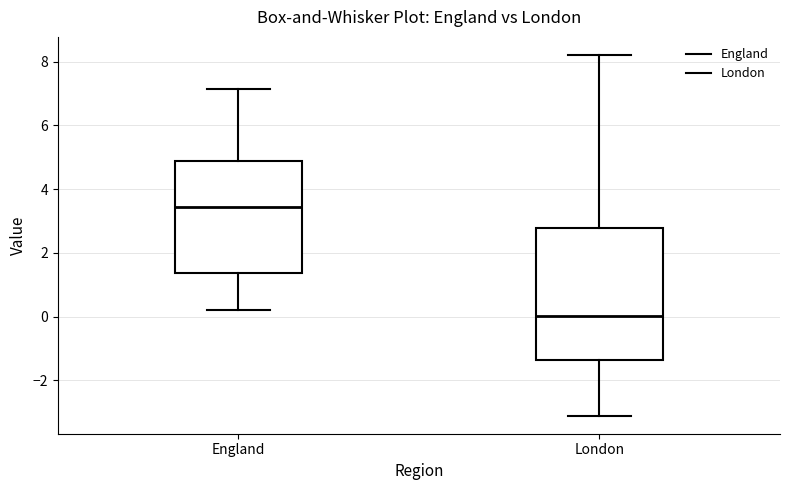

Reading left to right, read every box against the y-axis: the position of its median line, the range the box covers, and the ends of its whiskers. The values are not printed on the chart, so give them approximately, as read against the axis.

England: median 3.4, box 1.4 to 4.8, whiskers 0.2 to 7.2
London: median 0.0, box -1.4 to 2.8, whiskers -3.2 to 8.2